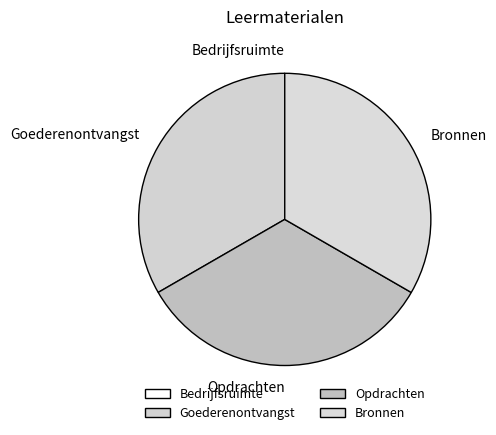

True or false: Opdrachten accounts for 43% of the total.

False